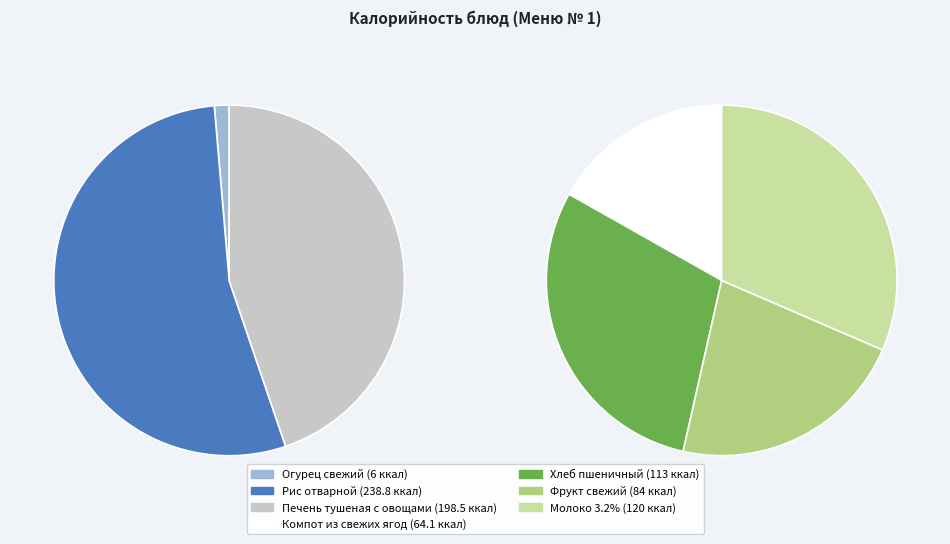

Is there a majority slice in this chart?

No